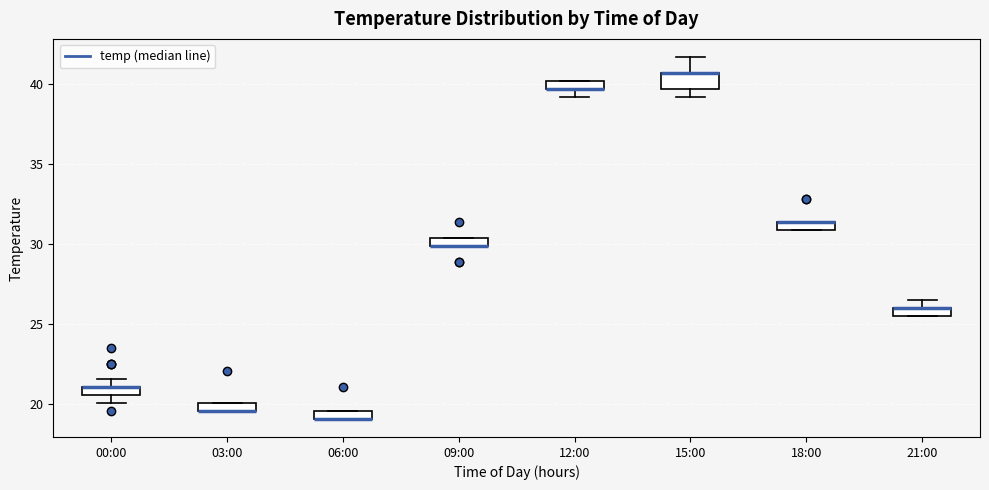

Where is the lower edge of the box for 03:00 on the y-axis? The values are not printed on the chart, so give them approximately, as read against the axis.

19.5